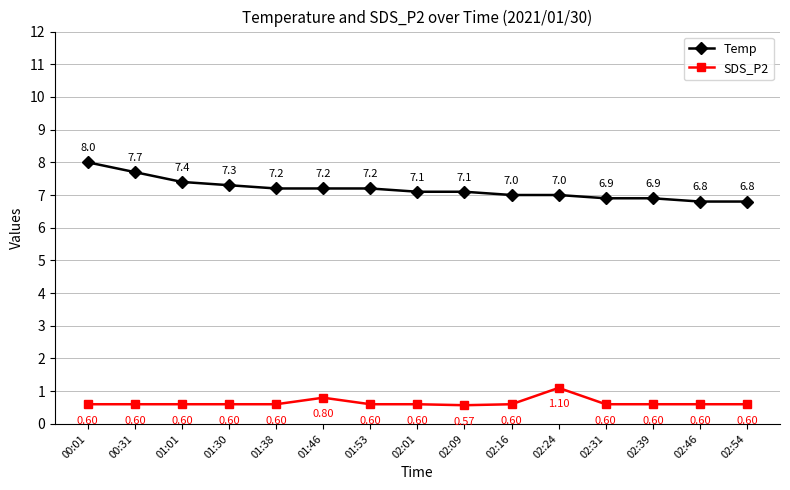

At which category is the sum across all series the highest?

00:01